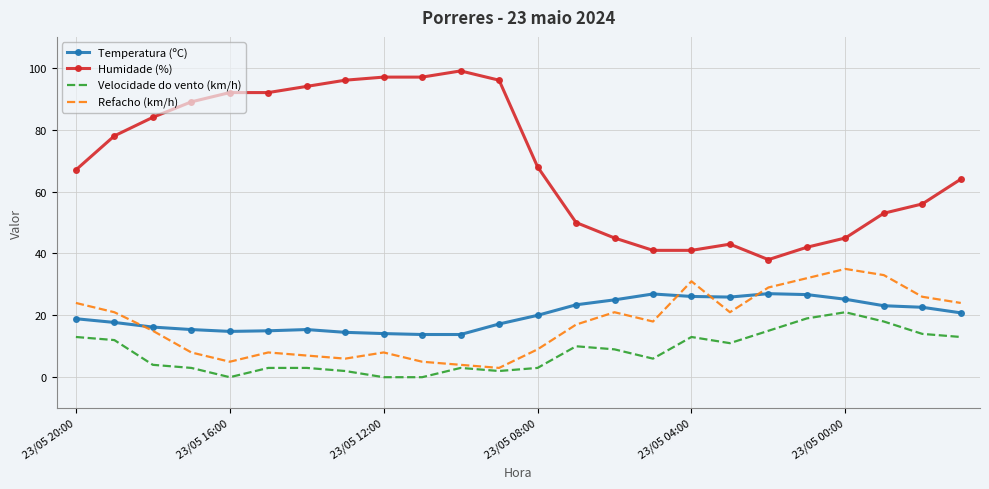

List the series in order of their peak value, highest first.

Humidade (%), Refacho (km/h), Temperatura (ºC), Velocidade do vento (km/h)